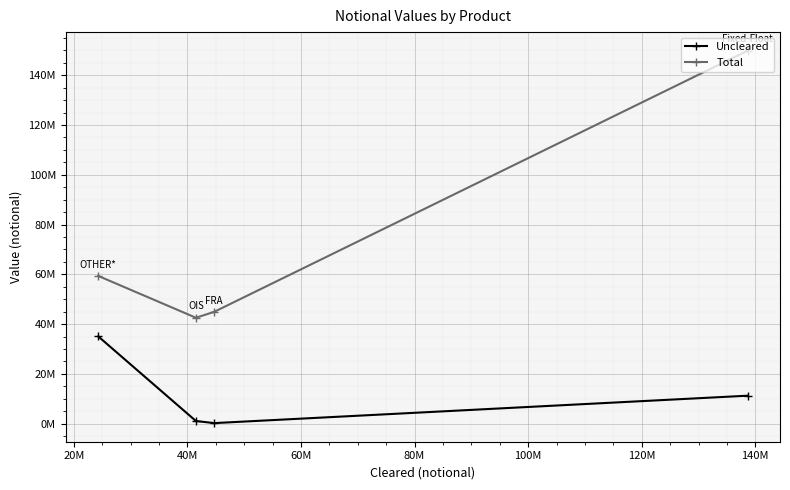

True or false: Uncleared and Total cross at least once.

False